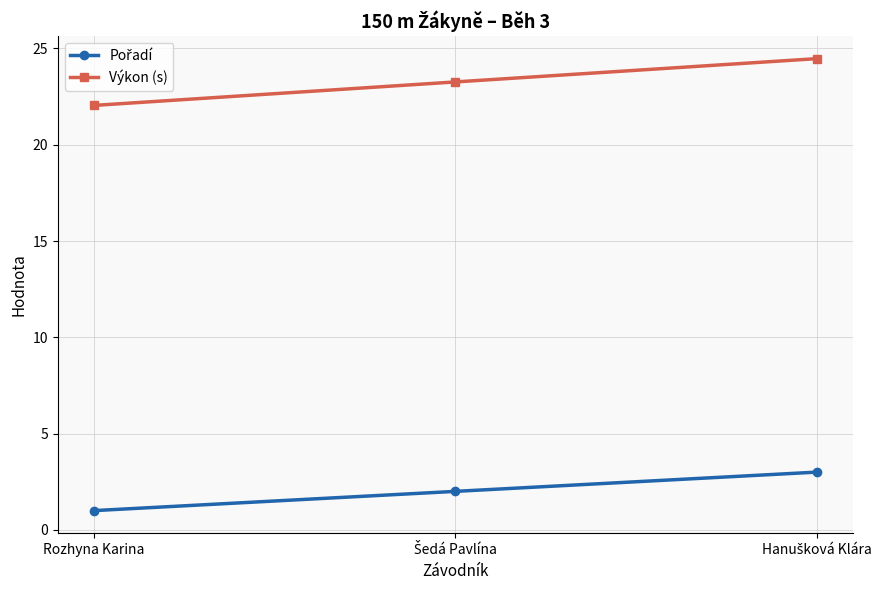

How many distinct data groups are displayed?

2